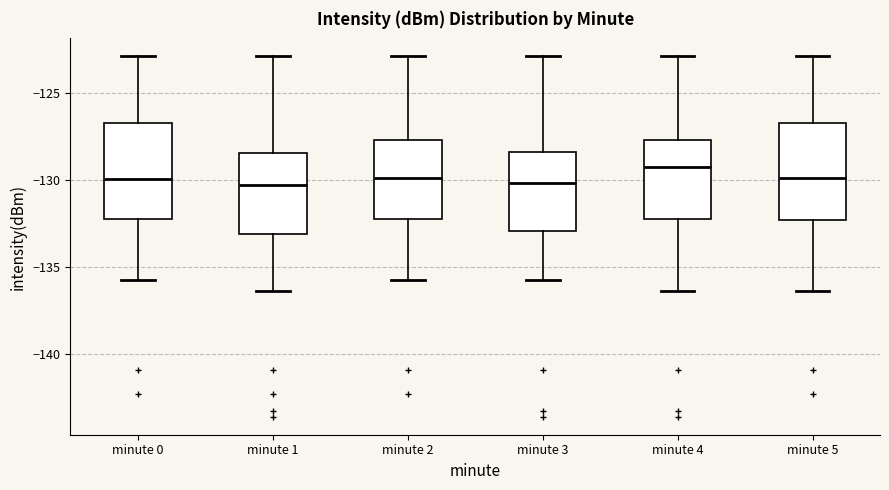

Reading left to right, transcribe this box plot: for each box, give where its median line is, the range the box spans, and where its two whiskers end, as read against the y-axis. The values are not printed on the chart, so give them approximately, as read against the axis.

minute 0: median -130.0, box -132.5 to -126.5, whiskers -135.5 to -123.0
minute 1: median -130.5, box -133.0 to -128.5, whiskers -136.5 to -123.0
minute 2: median -130.0, box -132.5 to -127.5, whiskers -135.5 to -123.0
minute 3: median -130.0, box -133.0 to -128.5, whiskers -135.5 to -123.0
minute 4: median -129.5, box -132.0 to -127.5, whiskers -136.5 to -123.0
minute 5: median -130.0, box -132.5 to -126.5, whiskers -136.5 to -123.0